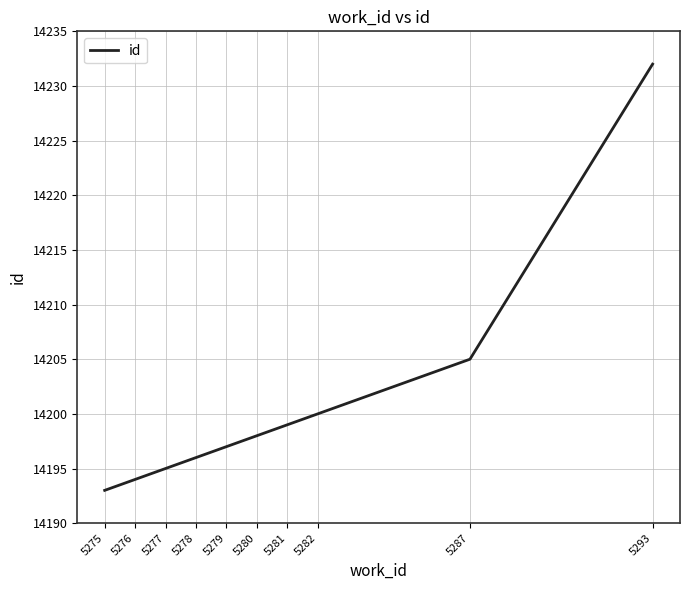

What is the difference between the second highest and second lowest values?

11